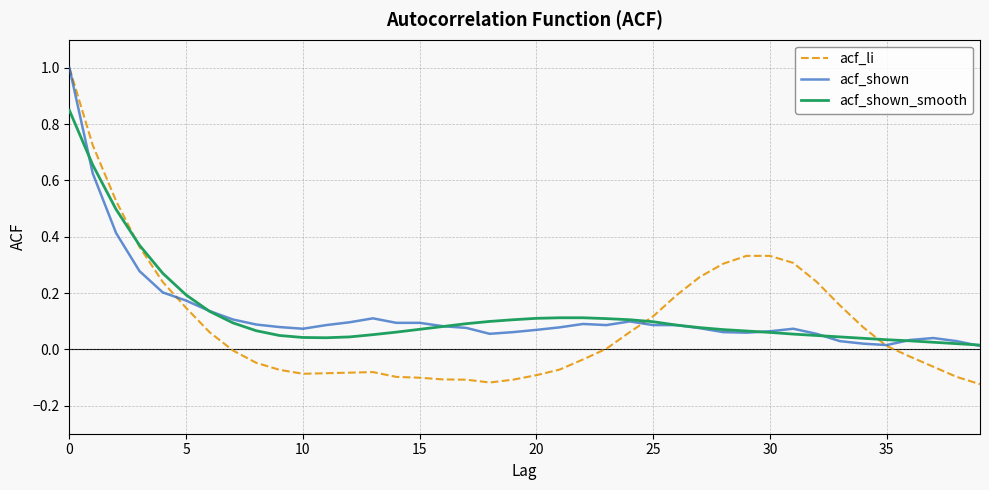

Which series has the widest spread of values?

acf_li